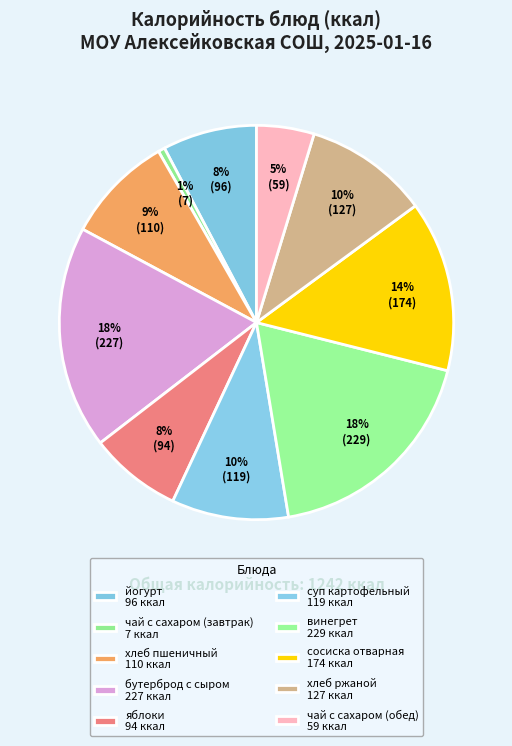

Rank the categories by value from lowest to highest.

чай с сахаром (завтрак), чай с сахаром (обед), яблоки, йогурт, хлеб пшеничный, суп картофельный, хлеб ржаной, сосиска отварная, бутерброд с сыром, винегрет